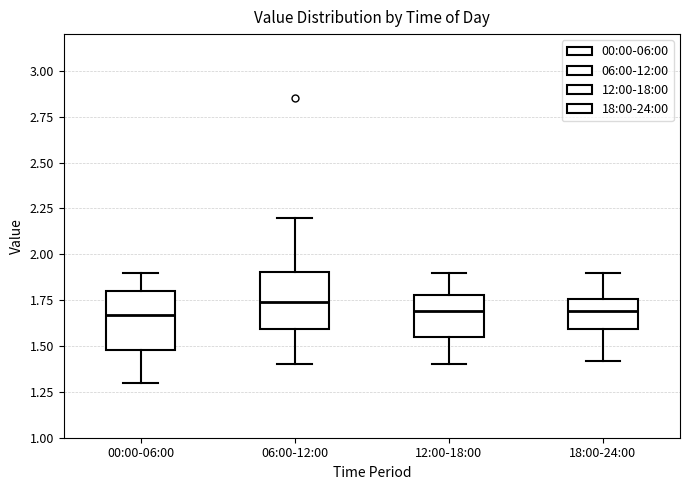

Reading left to right, transcribe this box plot: for each box, give where its median line is, the range the box spans, and where its two whiskers end, as read against the y-axis. The values are not printed on the chart, so give them approximately, as read against the axis.

00:00-06:00: median 1.65, box 1.50 to 1.80, whiskers 1.30 to 1.90
06:00-12:00: median 1.75, box 1.60 to 1.90, whiskers 1.40 to 2.20
12:00-18:00: median 1.70, box 1.55 to 1.80, whiskers 1.40 to 1.90
18:00-24:00: median 1.70, box 1.60 to 1.75, whiskers 1.40 to 1.90